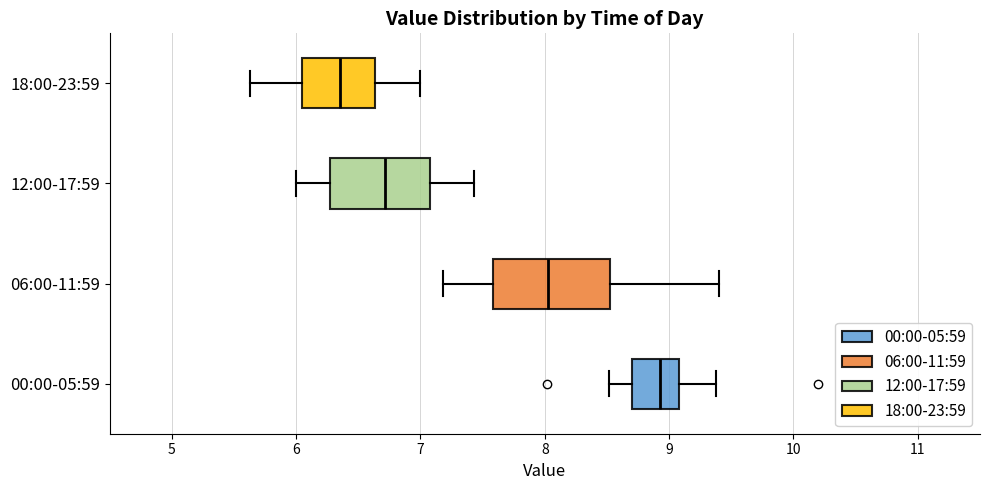

Reading bottom to top, read every box against the x-axis: the position of its median line, the range the box covers, and the ends of its whiskers. The values are not printed on the chart, so give them approximately, as read against the axis.

00:00-05:59: median 8.9, box 8.7 to 9.1, whiskers 8.5 to 9.4
06:00-11:59: median 8.0, box 7.6 to 8.5, whiskers 7.2 to 9.4
12:00-17:59: median 6.7, box 6.3 to 7.1, whiskers 6.0 to 7.4
18:00-23:59: median 6.4, box 6.1 to 6.6, whiskers 5.6 to 7.0